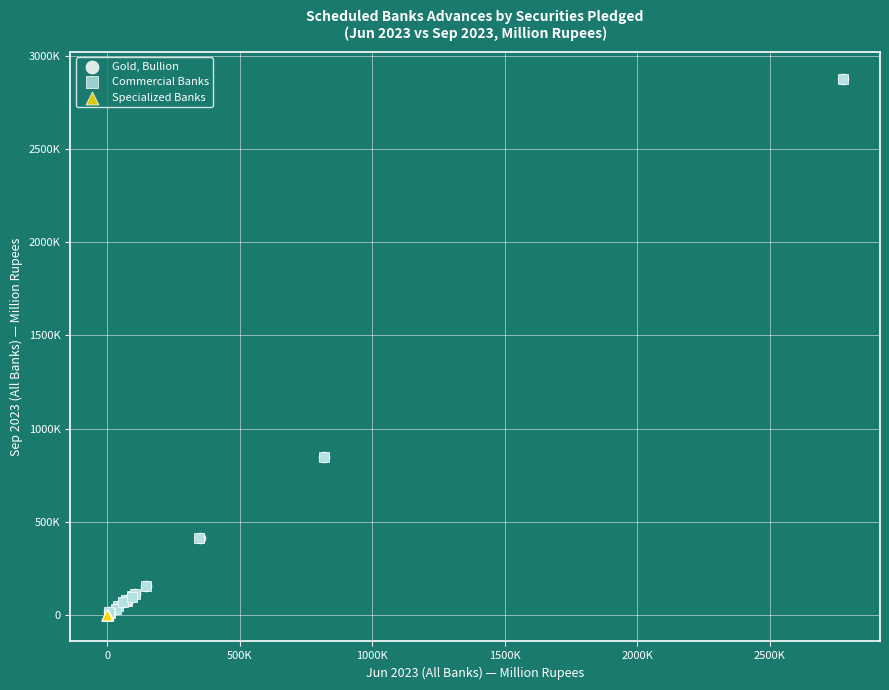

Which series has the widest spread of Y values?

Gold, Bullion